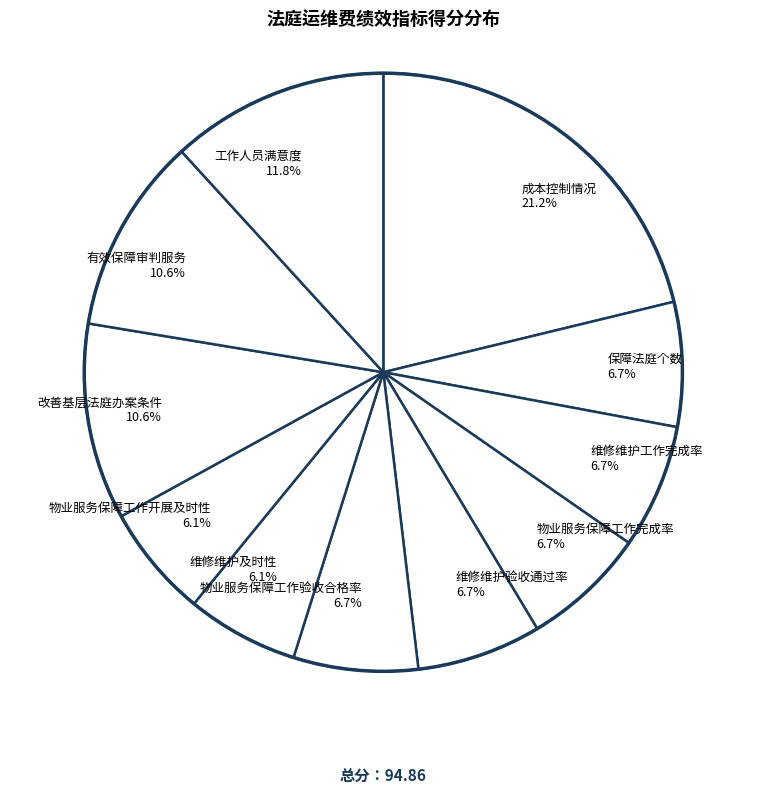

Is it true that 维修维护及时性 is 6% of the pie?

True